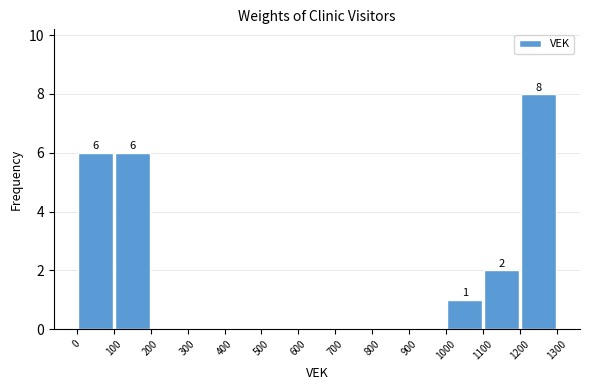

Which range on the x-axis has the tallest bar?

1200 to 1300